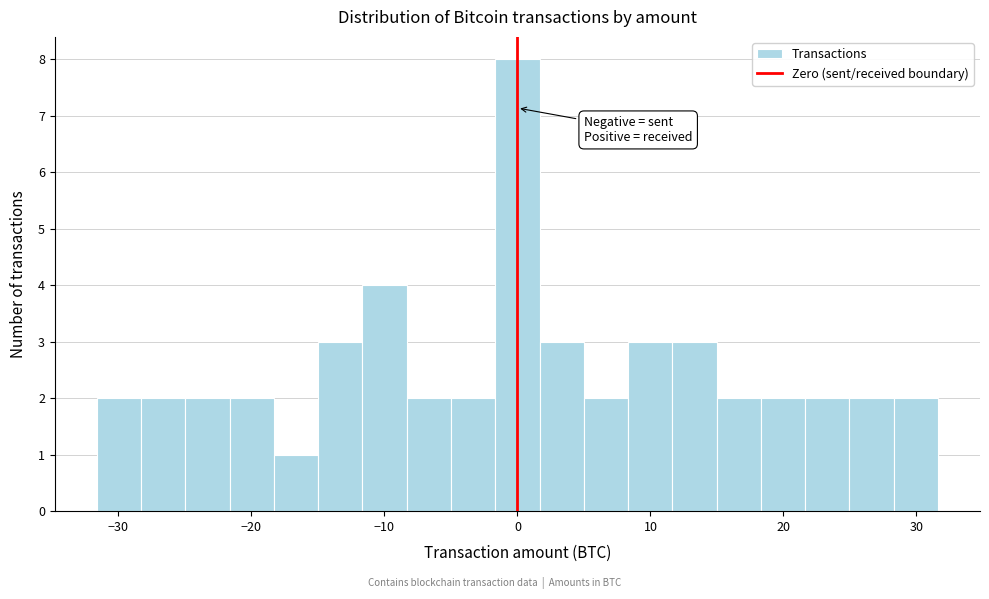

Around what value on the x-axis is the tallest bar? Give the approximate position of its centre, as read against the axis.

0